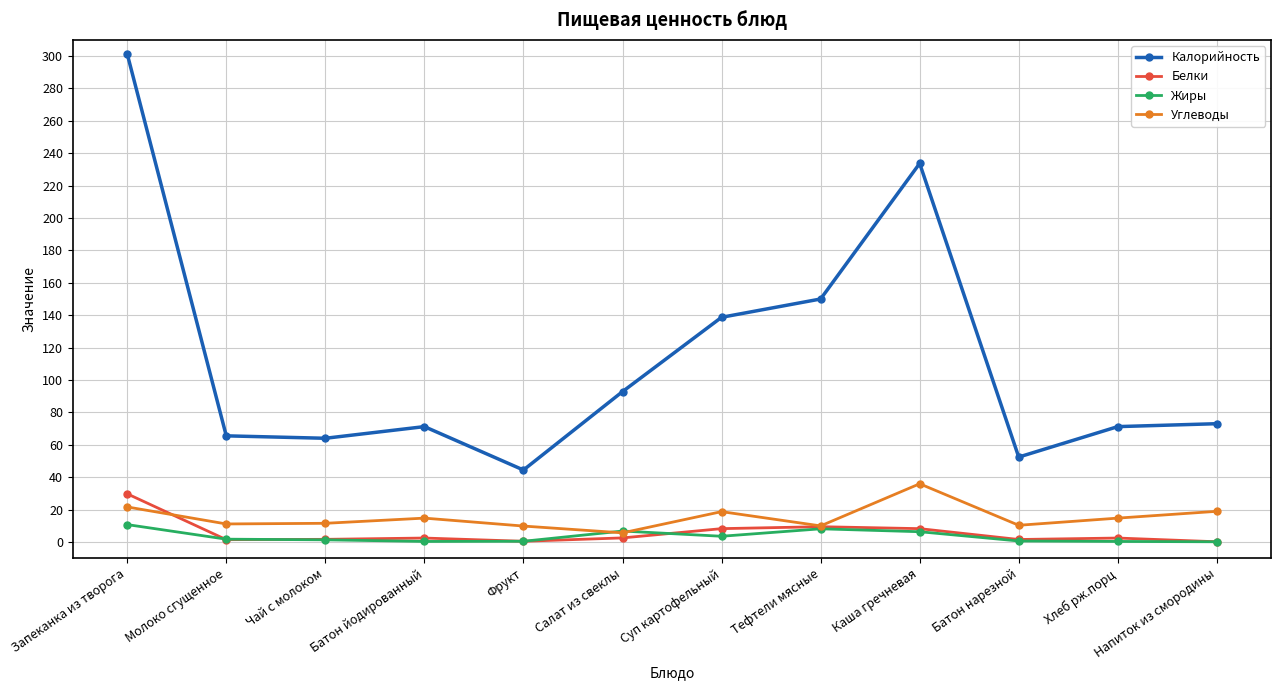

What are all the series names shown in the legend?

Калорийность, Белки, Жиры, Углеводы